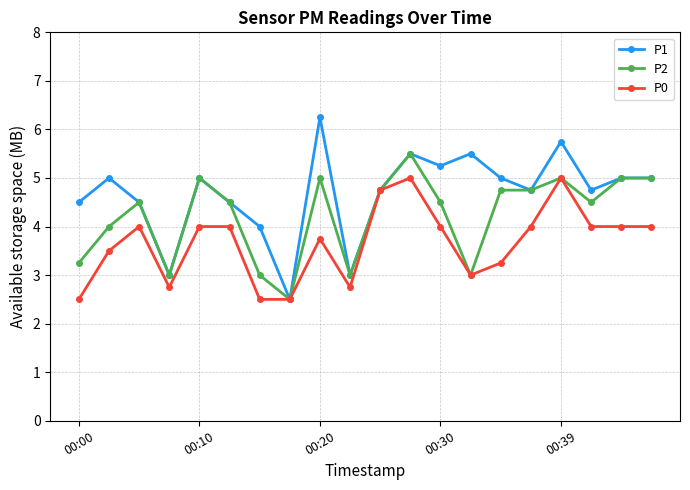

List the series in order of their peak value, lowest first.

P0, P2, P1